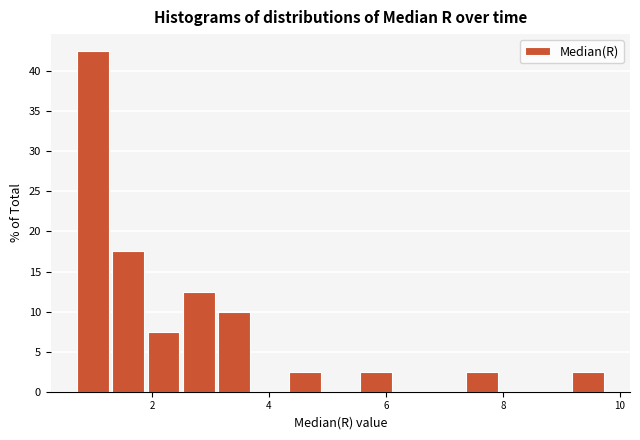

Around what value on the x-axis is the tallest bar? Give the approximate position of its centre, as read against the axis.

1.0